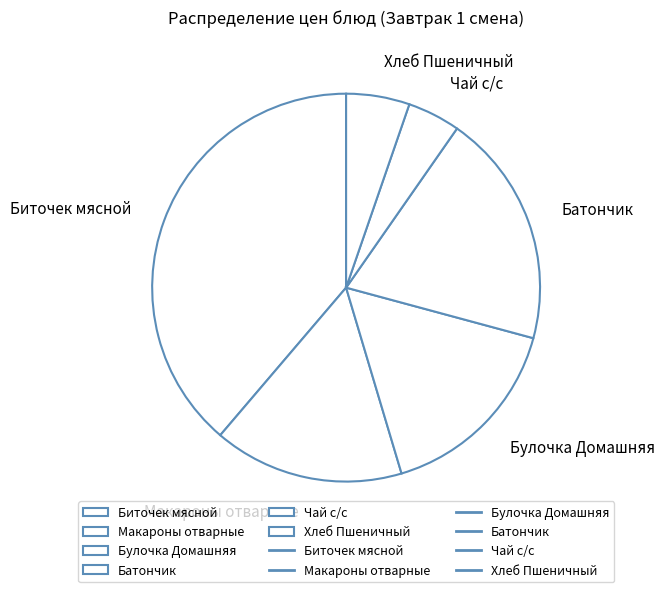

Approximately how many times larger is the value at Макароны отварные compared to Батончик?

0.8